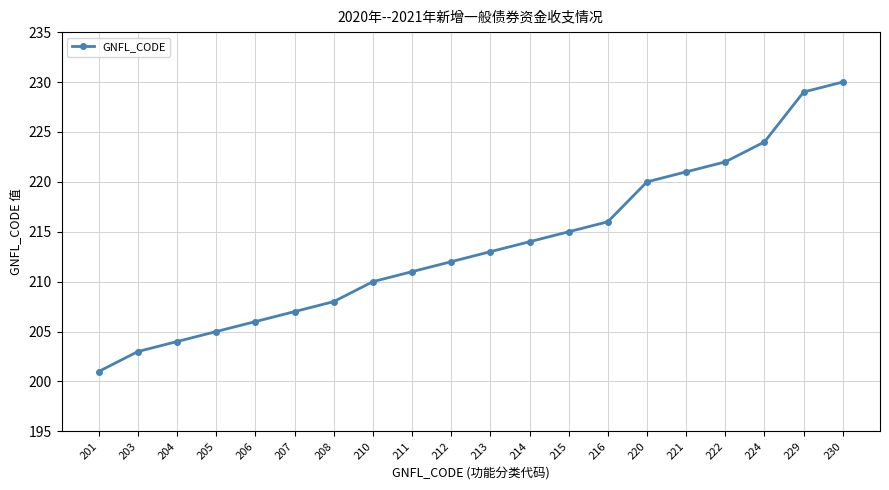

True or false: the data has more than 1 interior local peaks.

False